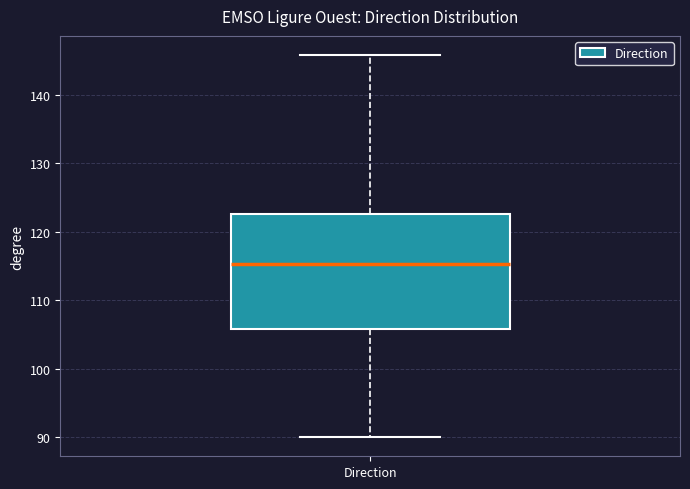

Transcribe this box plot: give where the median line is, the range the box spans, and where the two whiskers end, as read against the y-axis. The values are not printed on the chart, so give them approximately, as read against the axis.

median 115, box 106 to 123, whiskers 90 to 146